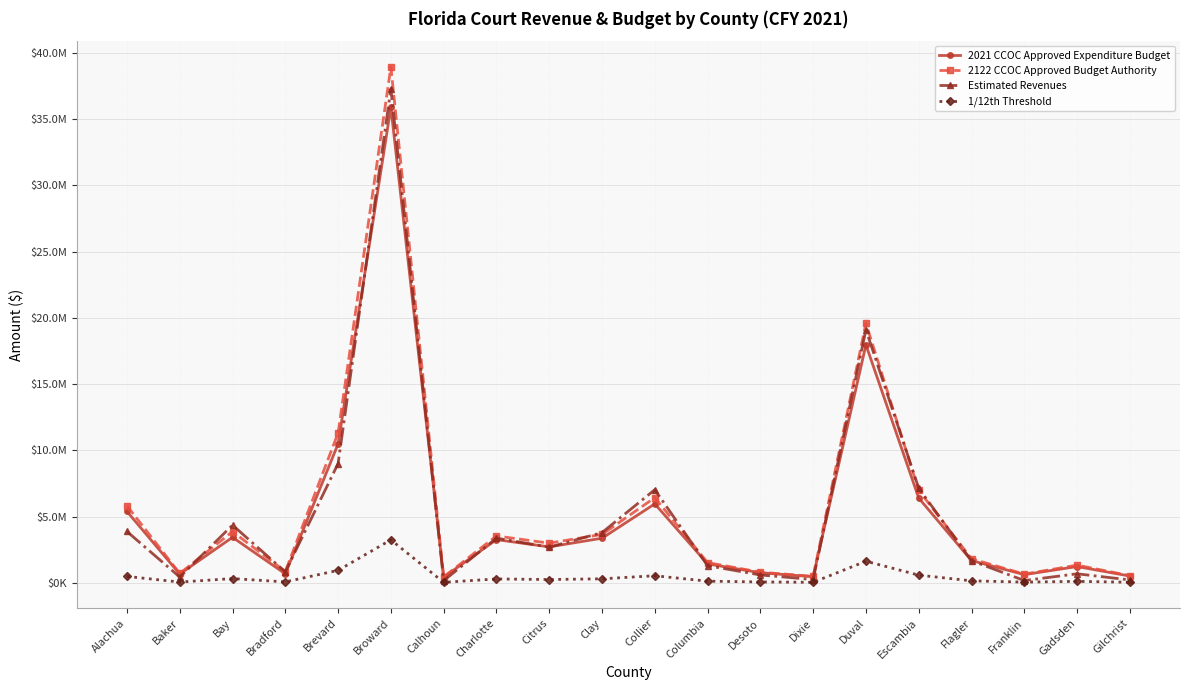

How many interior local peaks does the 1/12th Threshold series have?

6